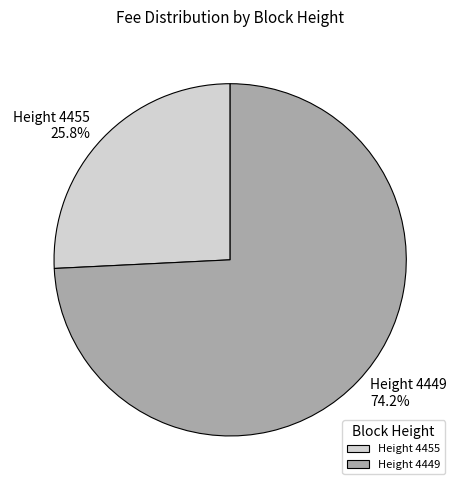

What percentage do Height 4449 and Height 4455 together represent?

100.0%